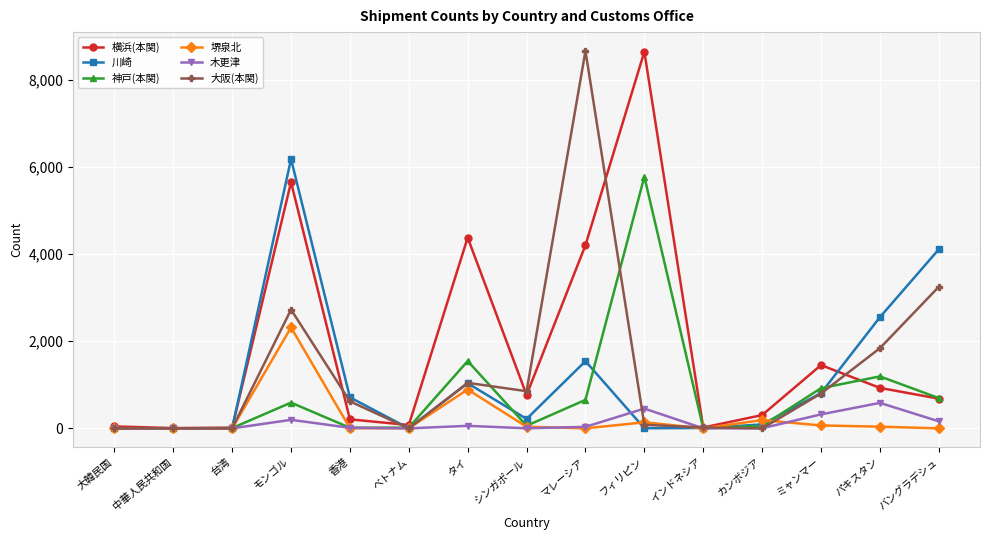

True or false: 堺泉北 has more than 2 points higher than both neighbors.

True